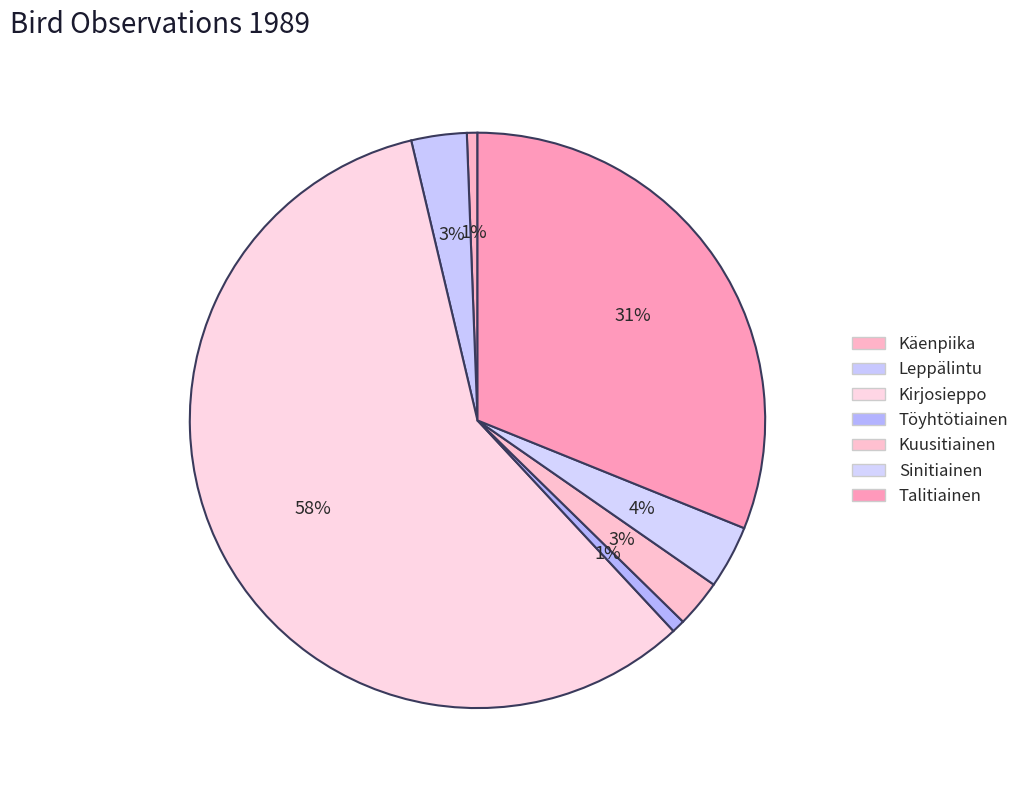

Count the number of slices in the pie.

7